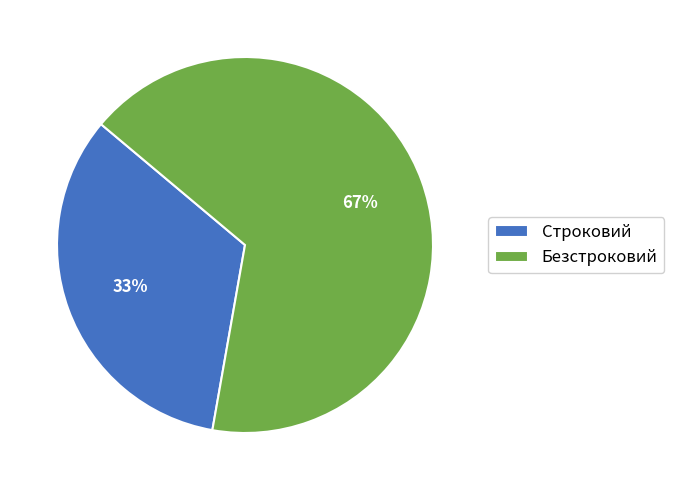

What is the smallest slice in the pie chart?

Строковий